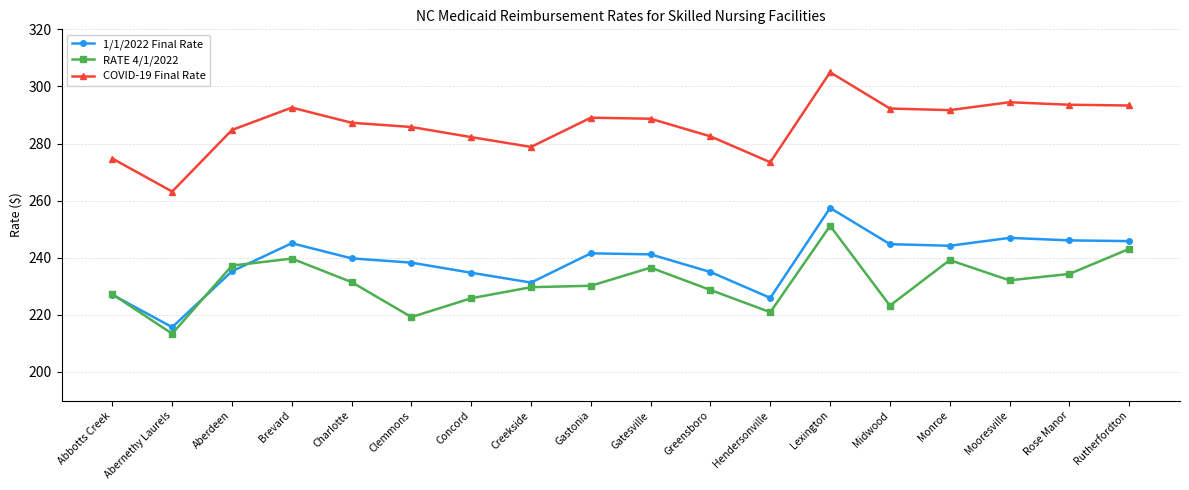

At which label does RATE 4/1/2022 first exceed 231?

Aberdeen